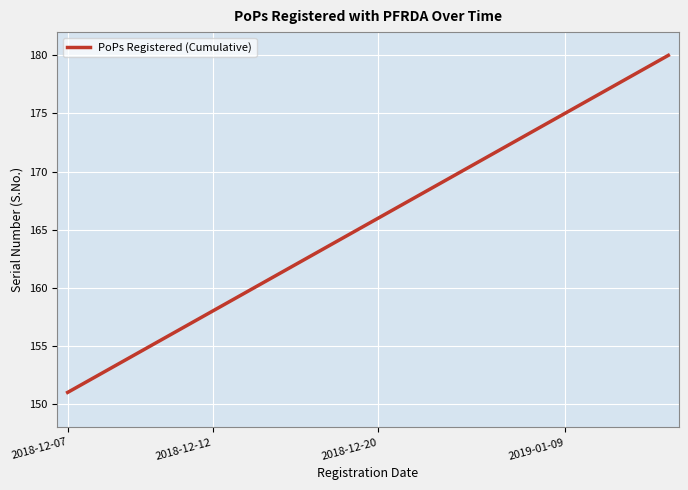

What is the smallest value displayed?

151